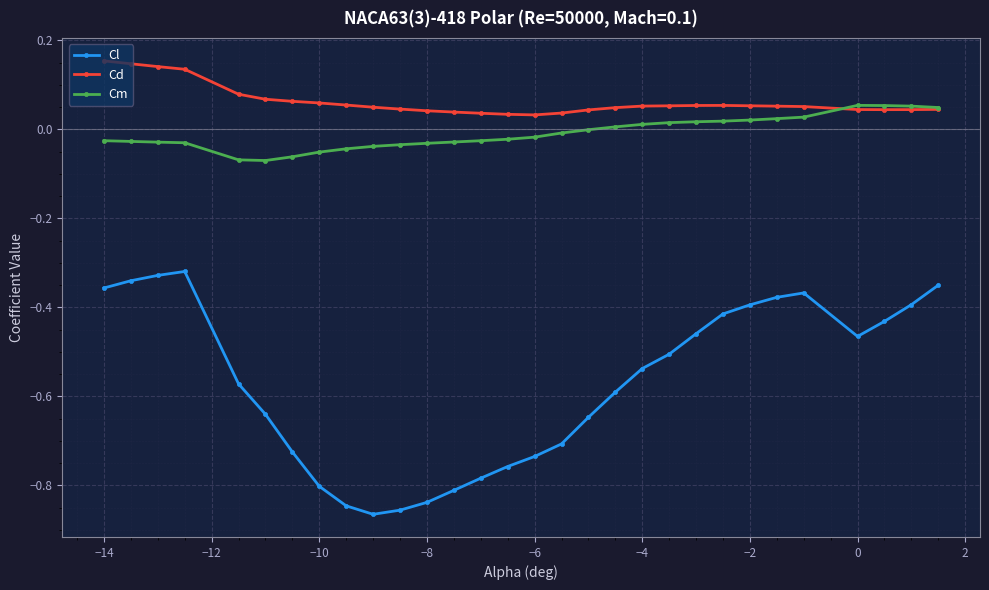

Which series has the widest spread of values?

Cl